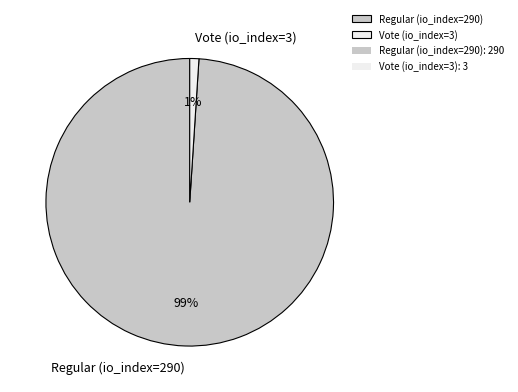

Combined, do Vote (io_index=3) and Regular (io_index=290) account for over 50%?

Yes